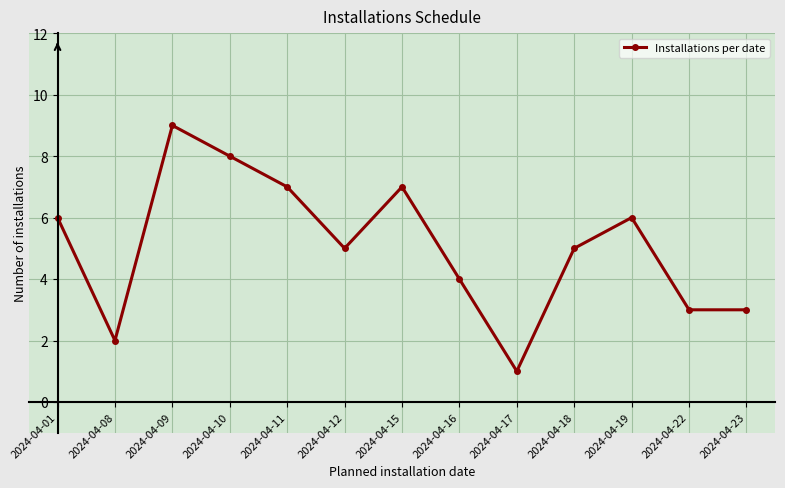

At which category does the data reach its first local peak?

2024-04-09